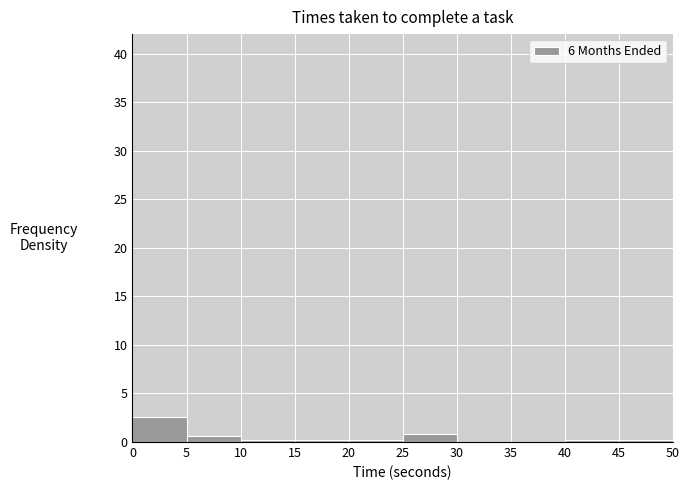

What is the height of the bar covering 25 to 30 on the x-axis? The values are not printed on the chart, so give them approximately, as read against the axis.

1.0